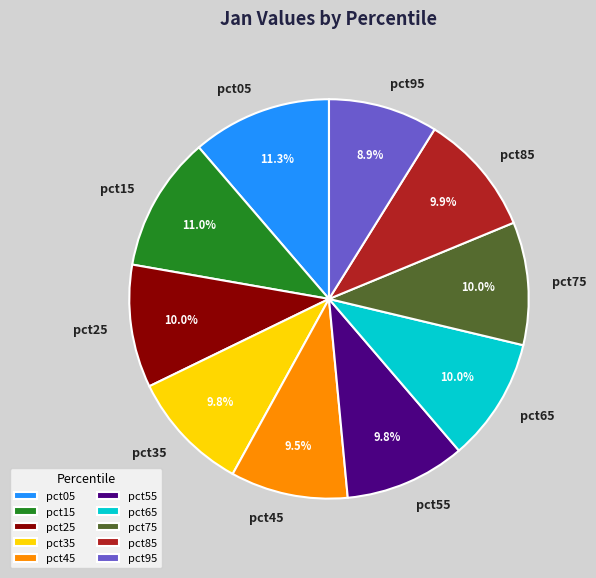

Does pct85 represent more than half of the total?

No